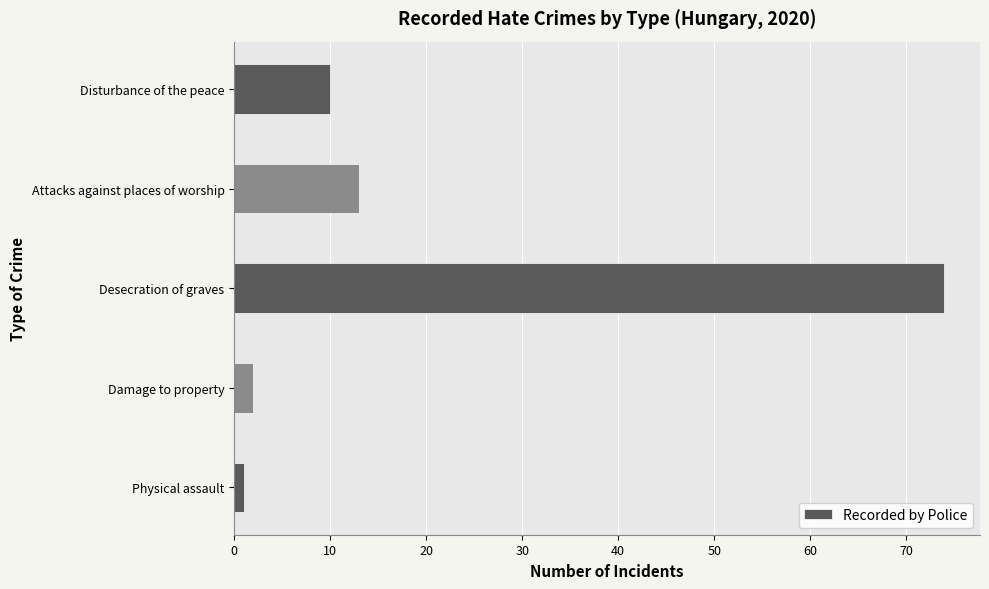

Count the number of categories in the chart.

5